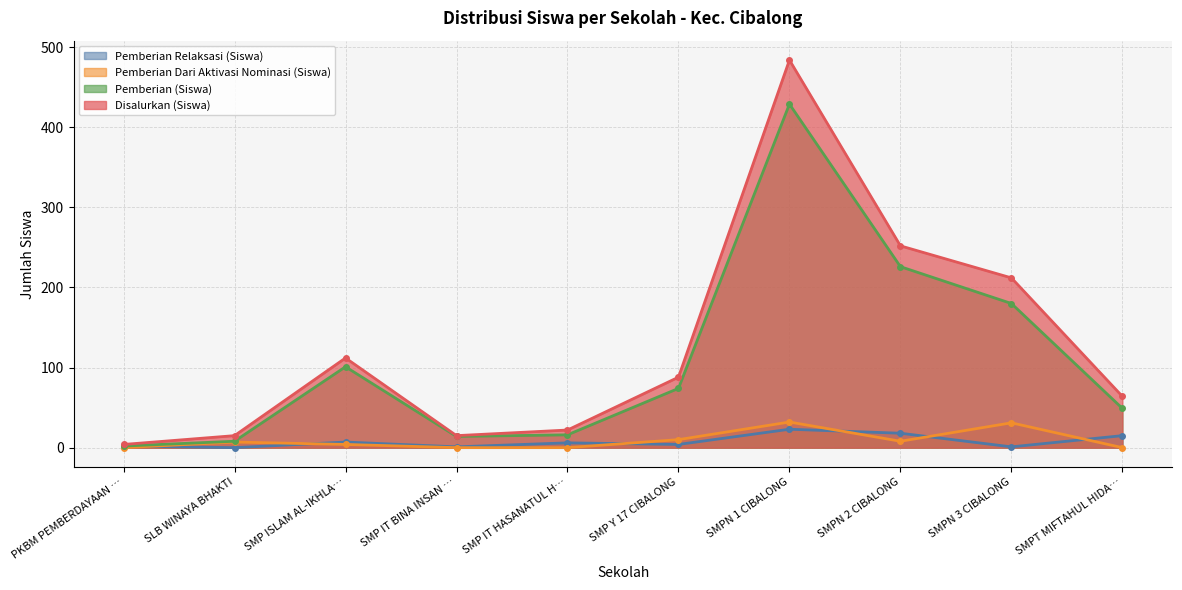

At which category is the sum across all series the highest?

SMPN 1 CIBALONG